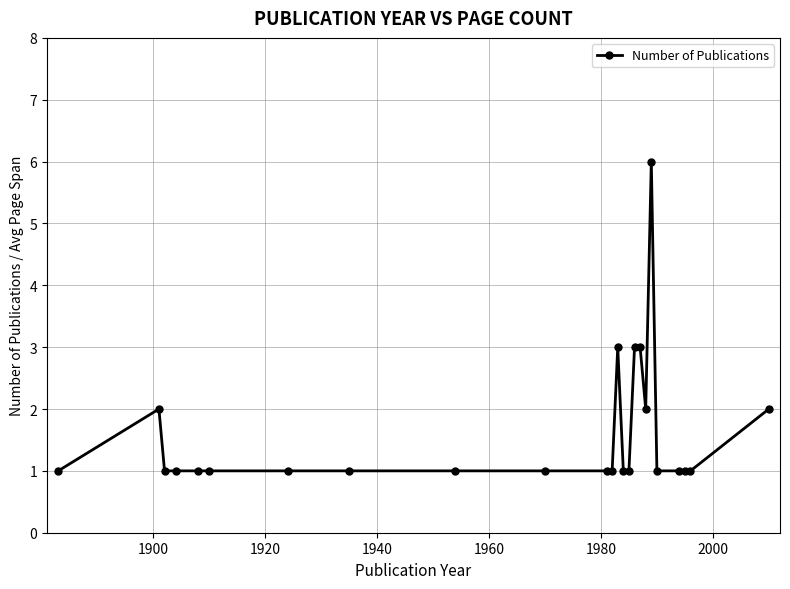

True or false: there are more than 2 points higher than both neighbors.

True